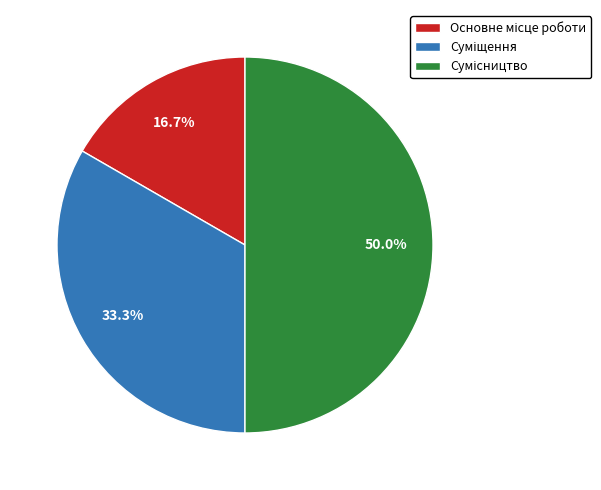

How many slices are in this pie chart?

3